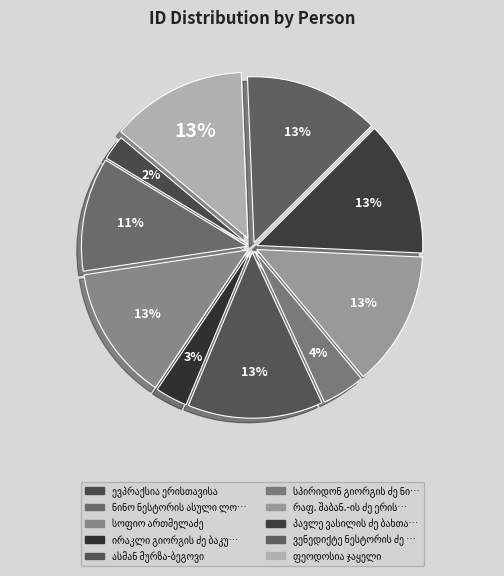

What percentage is NOT represented by ასმან მურზა-ბეგოვი?

86.8%